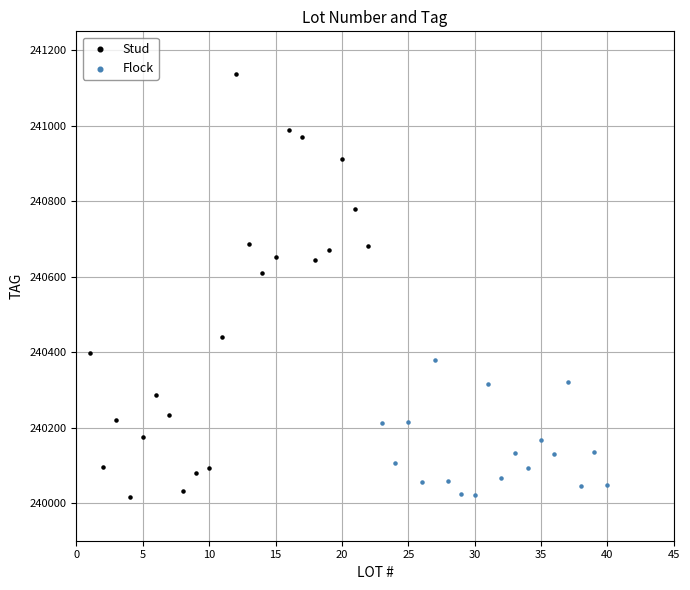

Which series reaches the maximum Y coordinate?

Stud